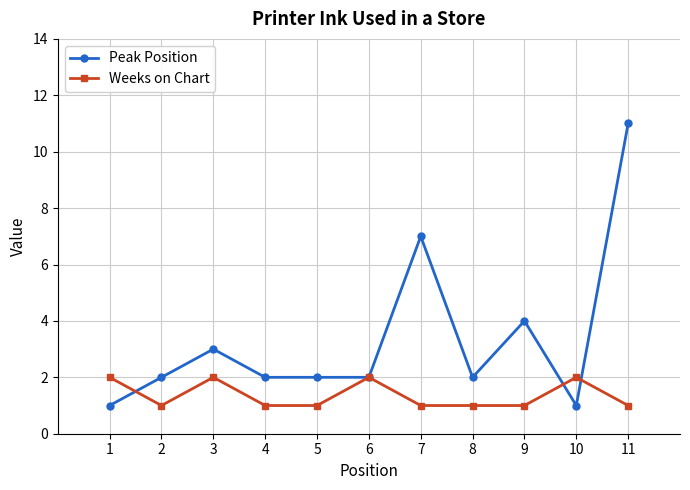

Reading left to right, what are all the values shown in this chart?

Peak Position: 1	2	3	2	2	2	7	2	4	1	11
Weeks on Chart: 2	1	2	1	1	2	1	1	1	2	1